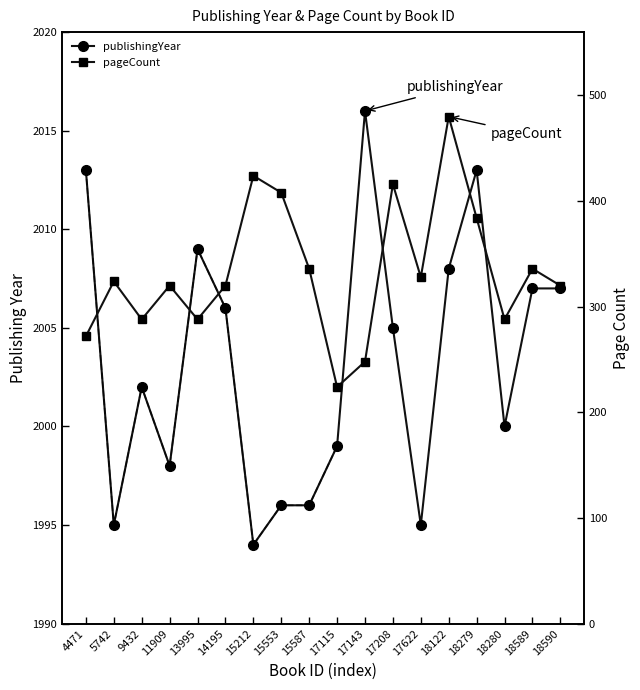

How many data points does each series have?

18